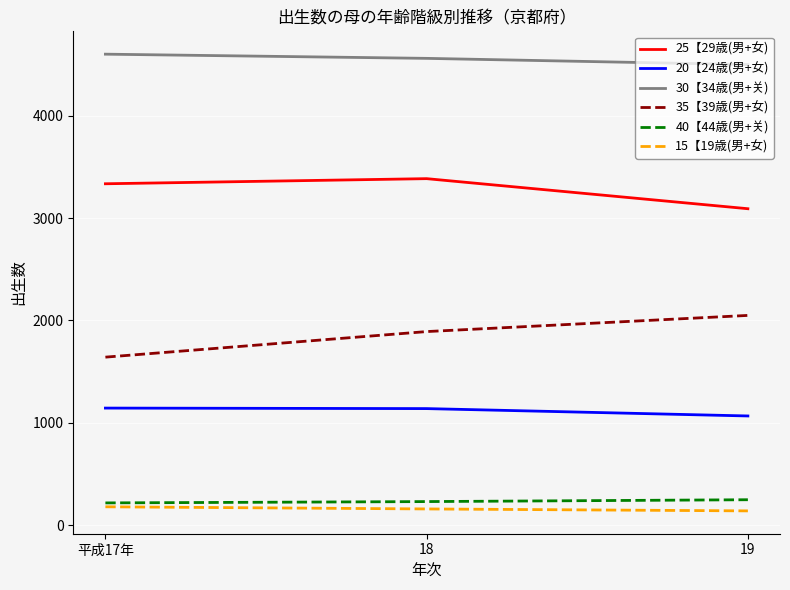

What is the sum of the 20【24歳(男+女) values at 19 and 18?

2204